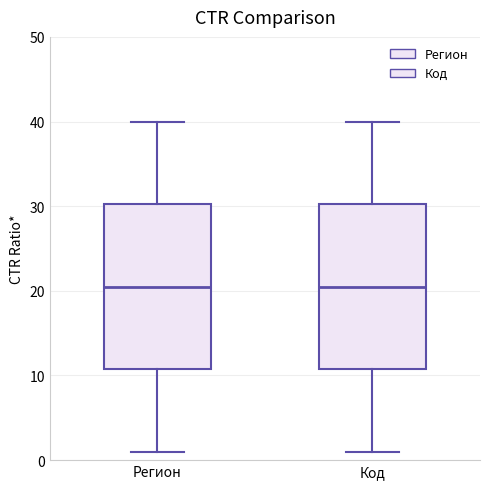

Reading left to right, read every box against the y-axis: the position of its median line, the range the box covers, and the ends of its whiskers. The values are not printed on the chart, so give them approximately, as read against the axis.

Регион: median 21, box 11 to 30, whiskers 1 to 40
Код: median 21, box 11 to 30, whiskers 1 to 40